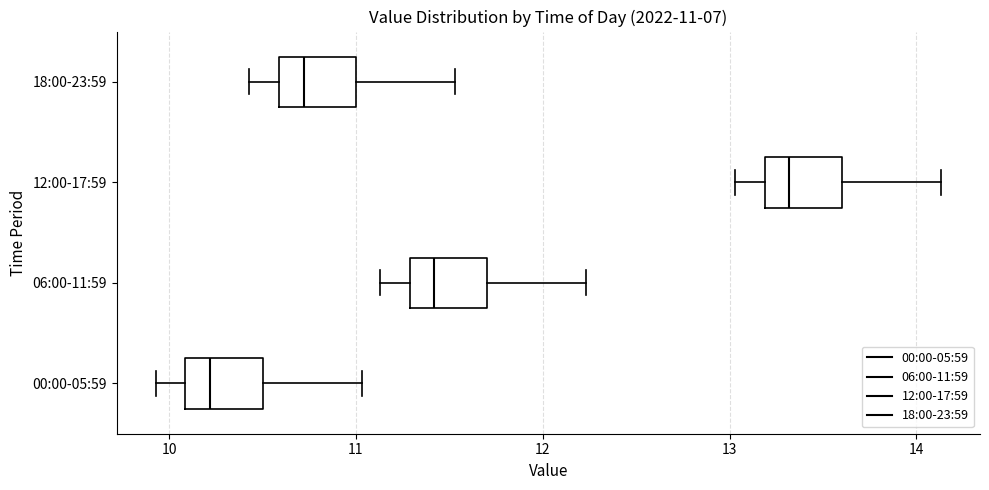

Which box has the furthest to the right median line?

12:00-17:59